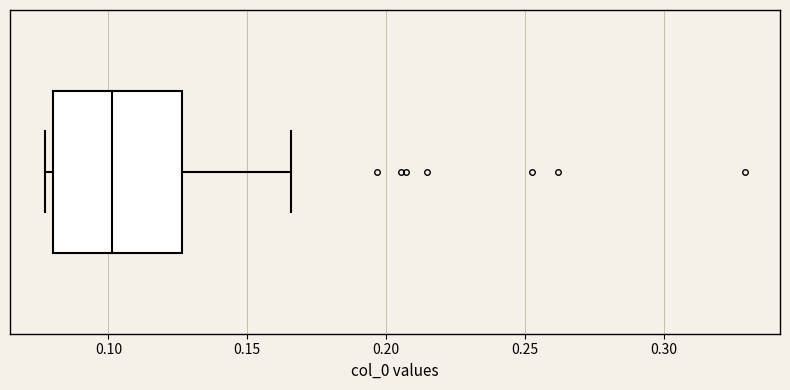

Transcribe this box plot: give where the median line is, the range the box spans, and where the two whiskers end, as read against the x-axis. The values are not printed on the chart, so give them approximately, as read against the axis.

median 0.100, box 0.080 to 0.125, whiskers 0.075 to 0.165